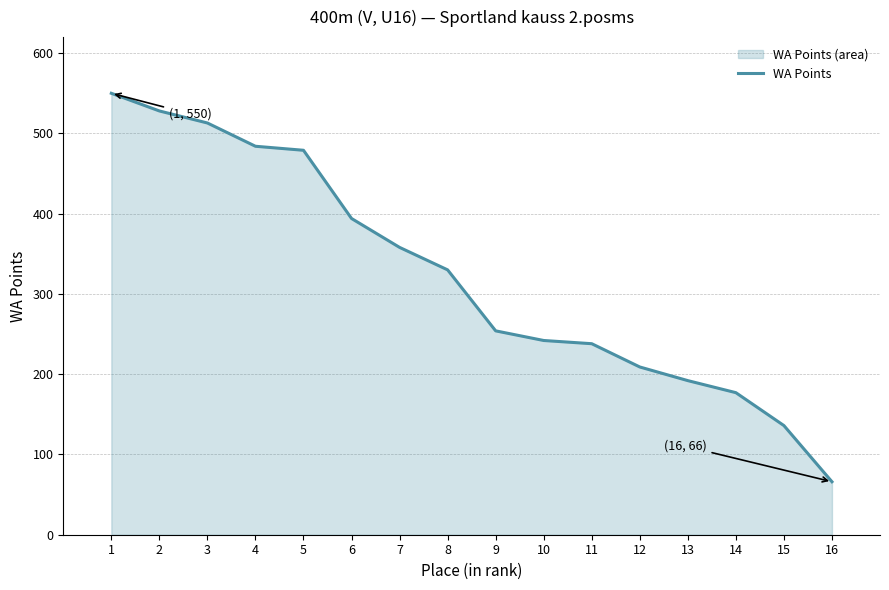

Reading left to right, what are all the values shown in this chart?

550	528	513	484	479	394	358	330	254	242	238	209	192	177	136	66